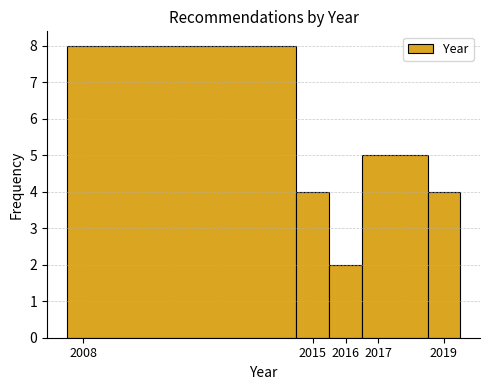

Reading left to right, transcribe this chart: for each bar, give the range it covers on the x-axis and its height. The values are not printed on the chart, so give them approximately, as read against the axis.

2007.5 to 2014.5: 8
2014.5 to 2015.5: 4
2015.5 to 2016.5: 2
2016.5 to 2018.5: 5
2018.5 to 2019.5: 4